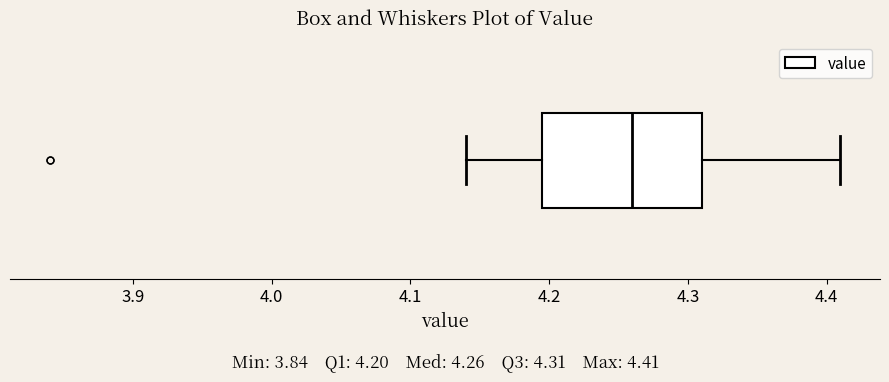

Transcribe this box plot: give where the median line is, the range the box spans, and where the two whiskers end, as read against the x-axis. The values are not printed on the chart, so give them approximately, as read against the axis.

median 4.26, box 4.20 to 4.31, whiskers 4.14 to 4.41